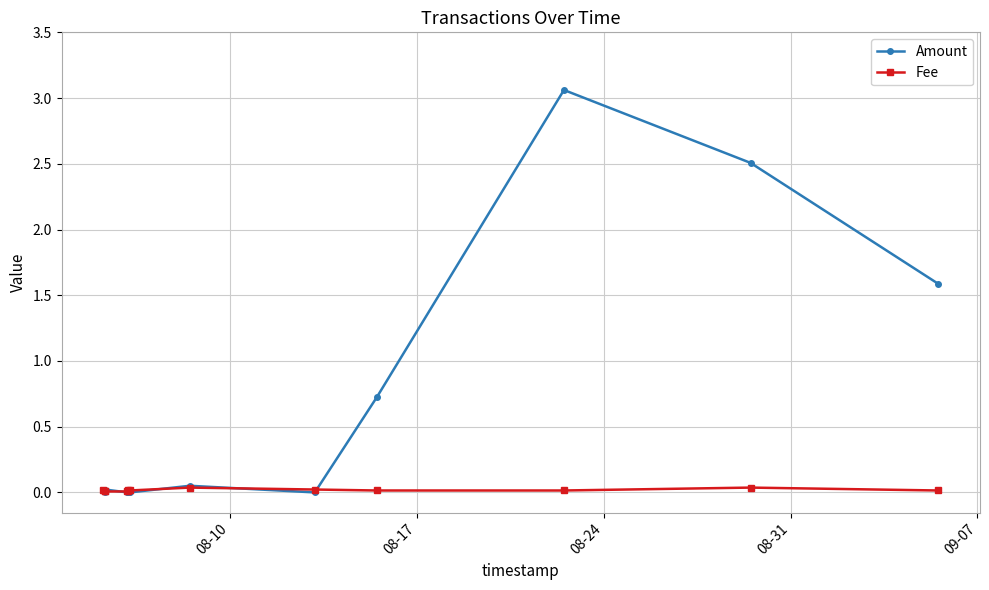

Which series has the largest total across all categories?

Amount